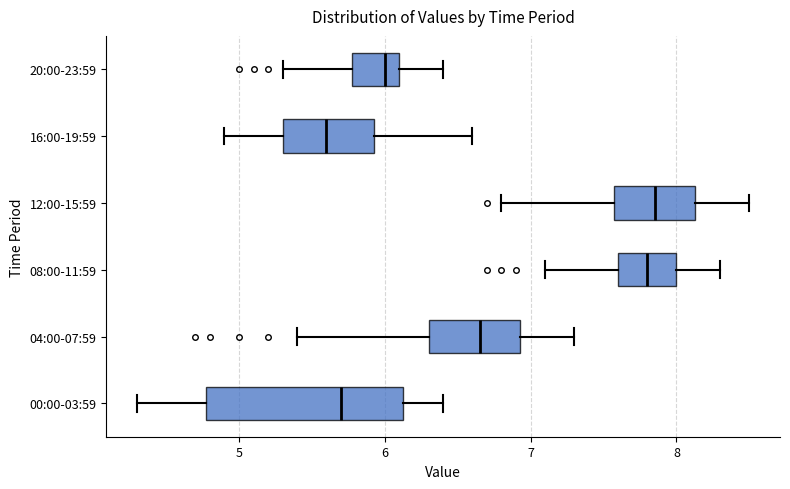

Reading bottom to top, read every box against the x-axis: the position of its median line, the range the box covers, and the ends of its whiskers. The values are not printed on the chart, so give them approximately, as read against the axis.

00:00-03:59: median 5.7, box 4.8 to 6.1, whiskers 4.3 to 6.4
04:00-07:59: median 6.7, box 6.3 to 6.9, whiskers 5.4 to 7.3
08:00-11:59: median 7.8, box 7.6 to 8.0, whiskers 7.1 to 8.3
12:00-15:59: median 7.9, box 7.6 to 8.1, whiskers 6.8 to 8.5
16:00-19:59: median 5.6, box 5.3 to 5.9, whiskers 4.9 to 6.6
20:00-23:59: median 6.0, box 5.8 to 6.1, whiskers 5.3 to 6.4